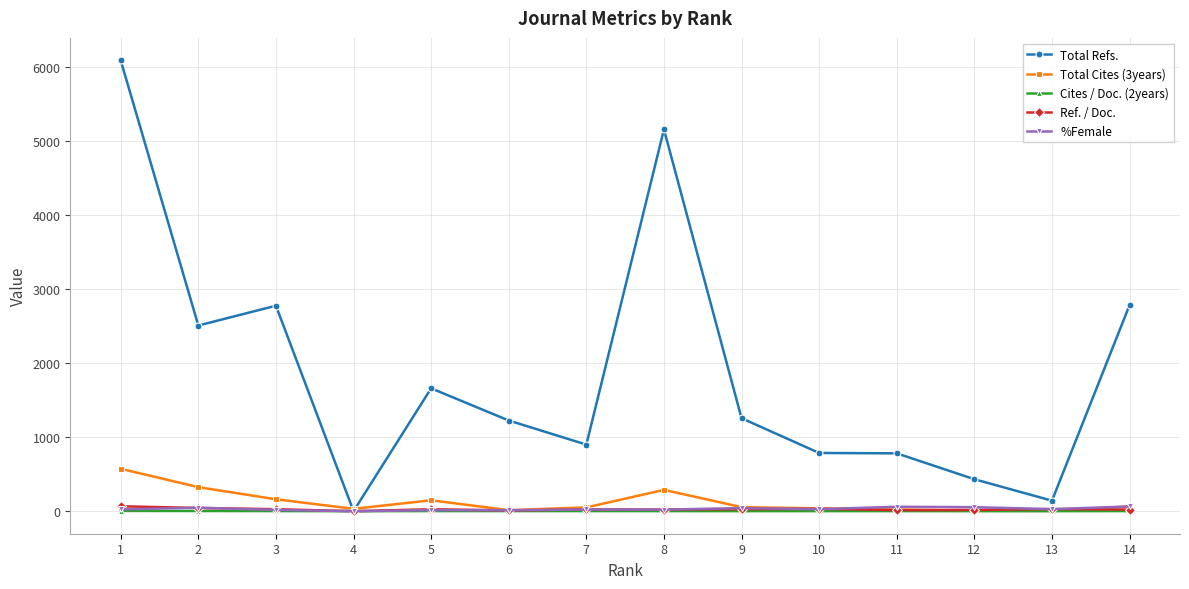

Is the value of Total Refs. at 8 greater than the value of Total Cites (3years) at 4?

Yes